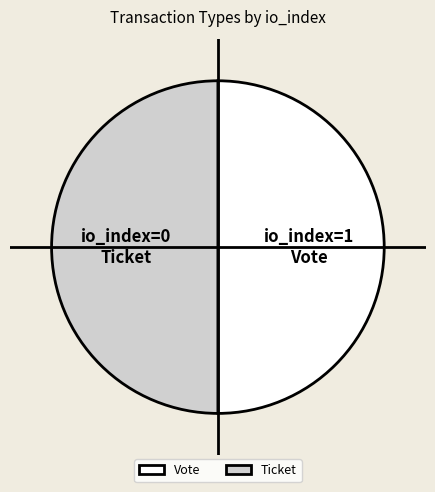

What is the ratio of the value at Ticket to the value at Vote?

1.0